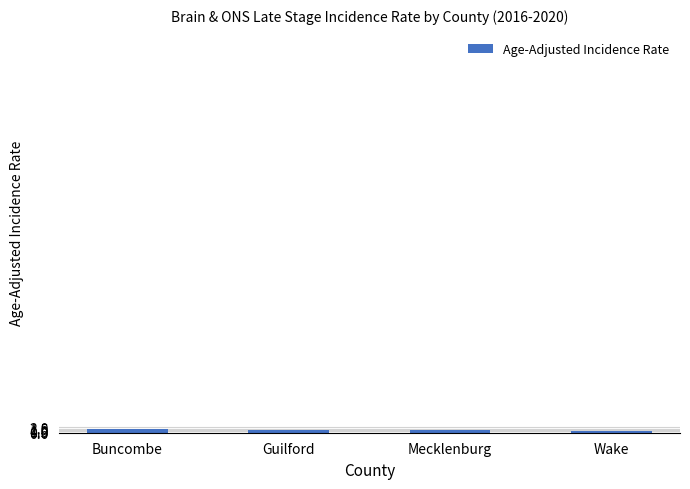

Count the values in the range 1 to 2.

3